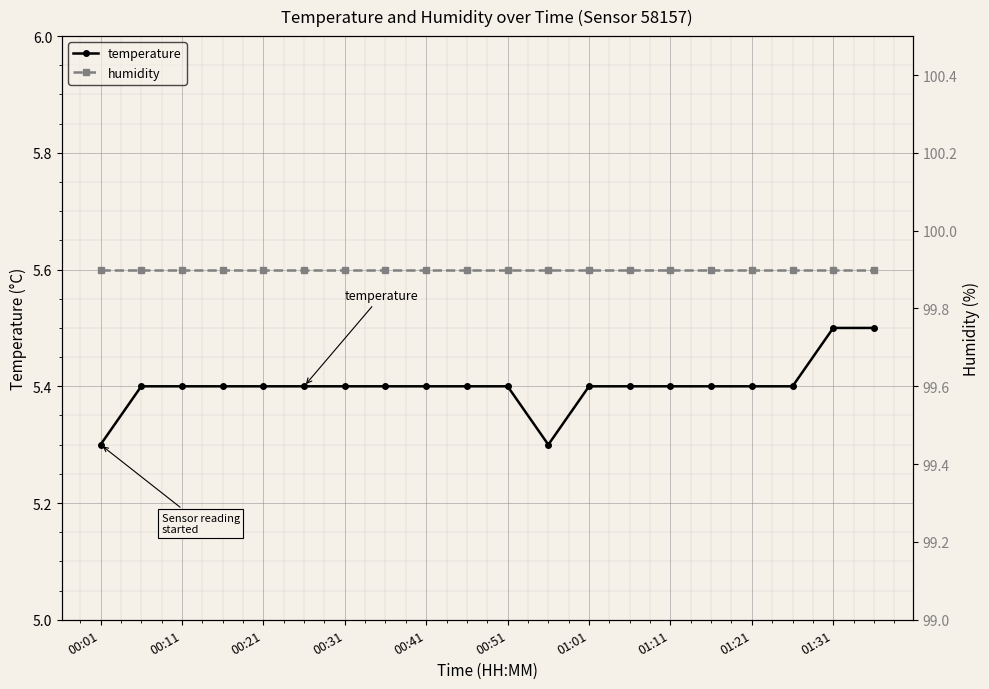

List the series in order of their overall mean, lowest first.

temperature, humidity